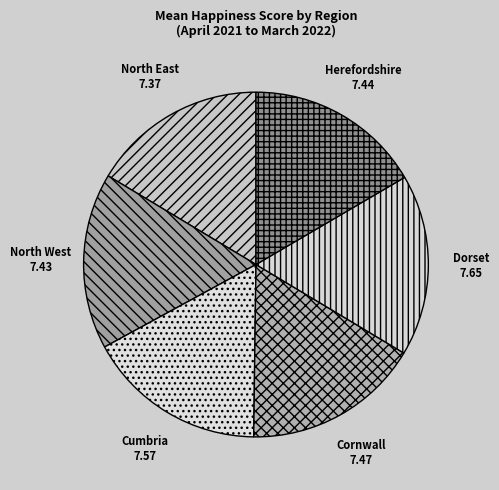

True or false: North East accounts for 16% of the total.

True